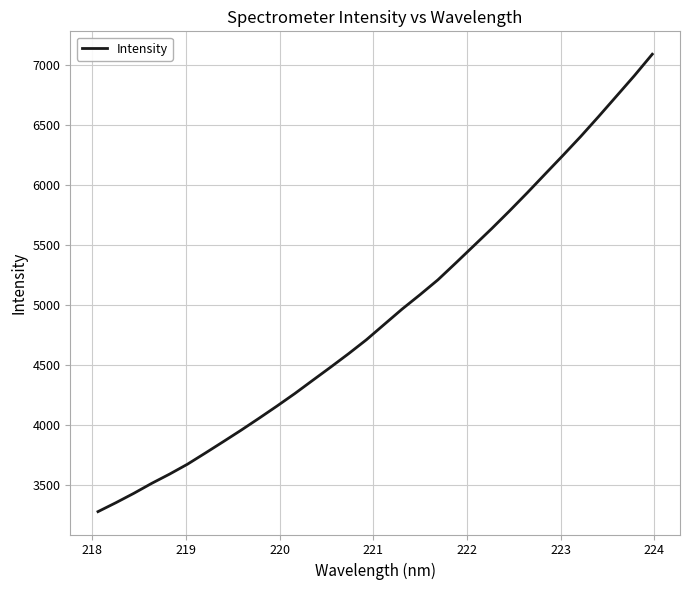

What is the difference between the maximum and minimum values?

3814.8